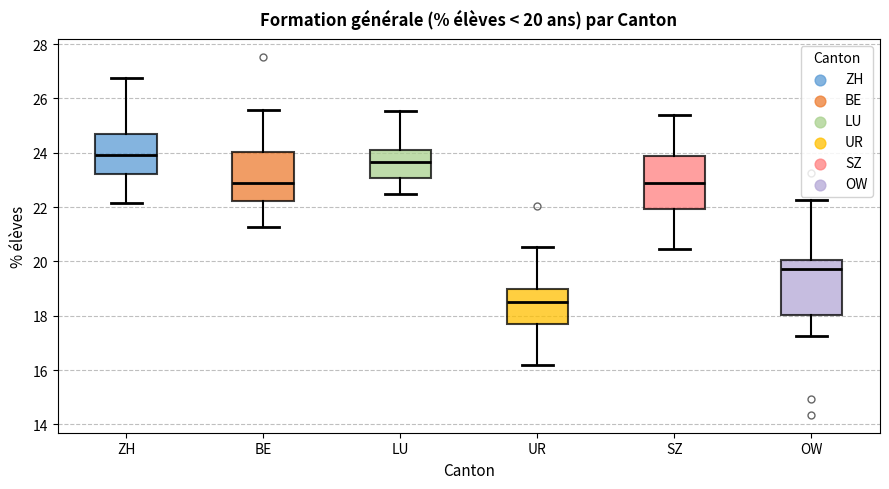

Which box's median line is the lowest?

UR